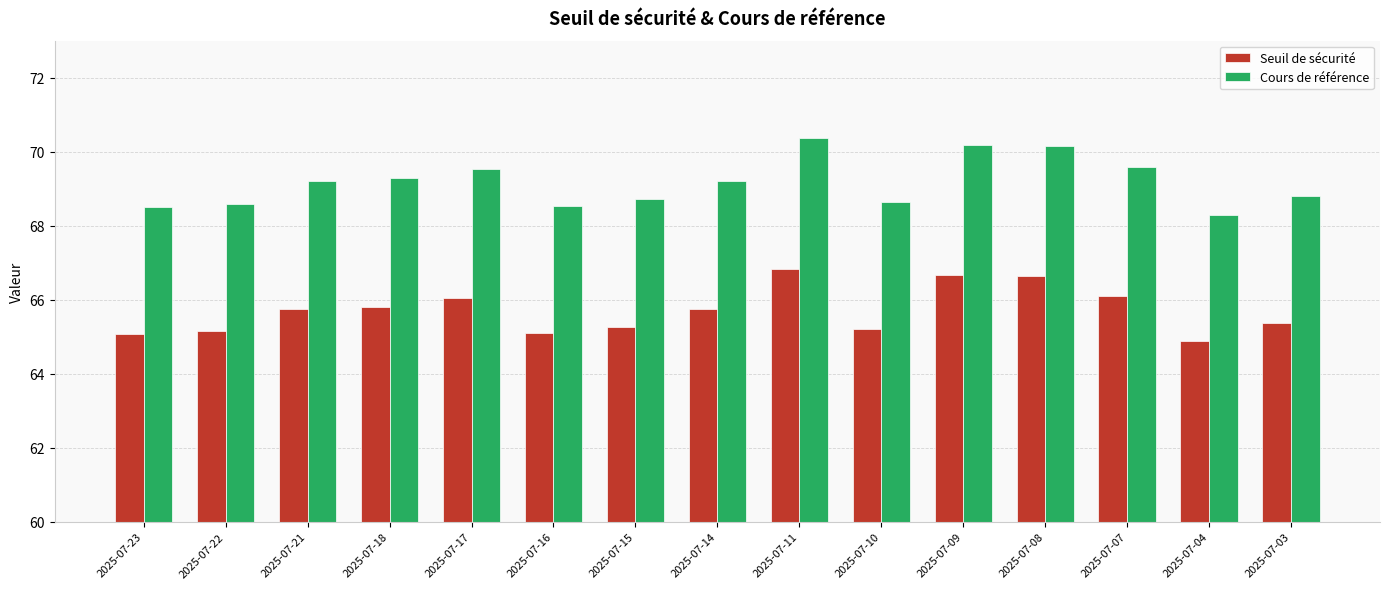

At how many categories does at least one series exceed 67?

15